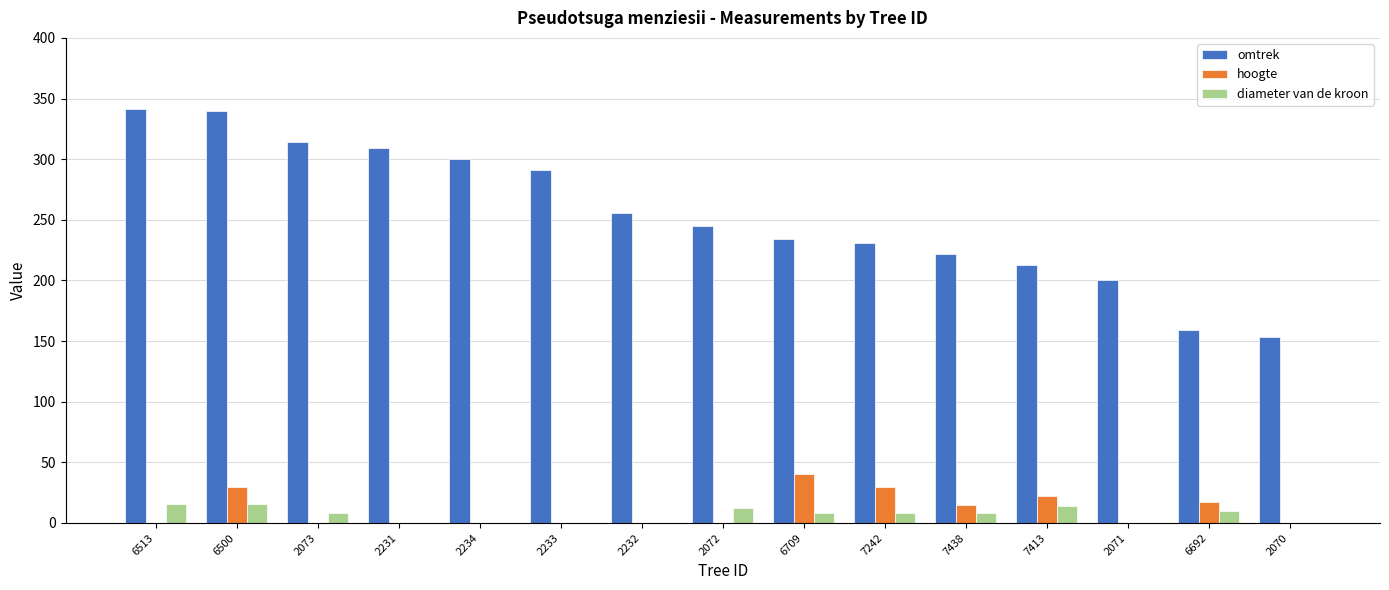

Which series changed the most between 2232 and 6692?

omtrek